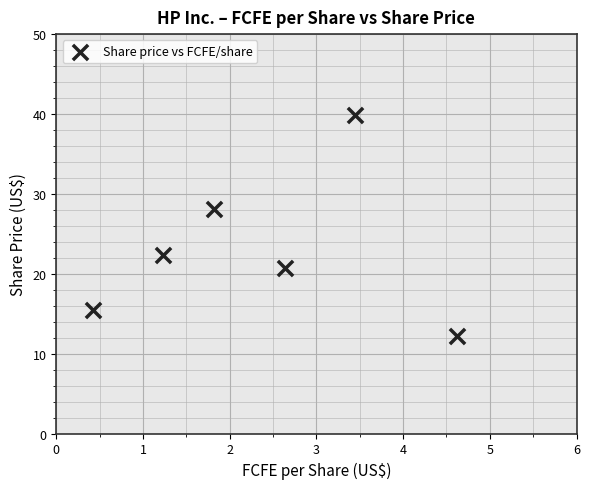

What is the range of Y values (max minus min)?

27.6